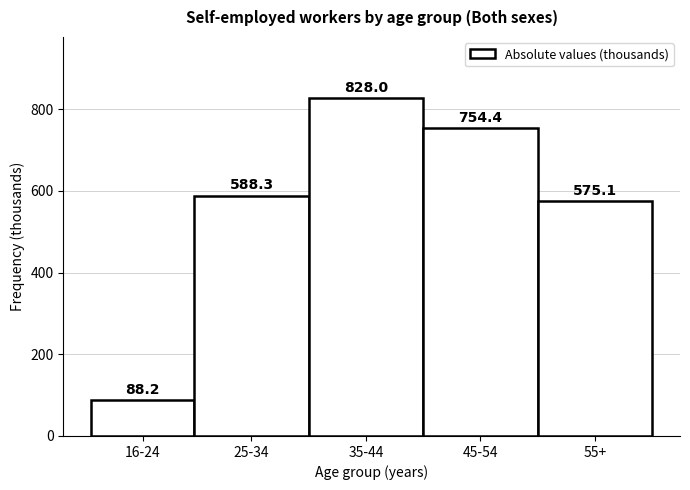

Reading left to right, what are all the values shown in this chart?

16-24=88.2	25-34=588.3	35-44=828.0	45-54=754.4	55+=575.1